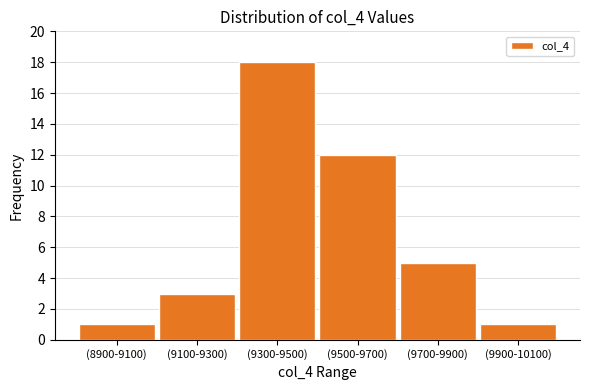

Reading left to right, transcribe all the data shown in this chart.

(8900-9100)=1	(9100-9300)=3	(9300-9500)=18	(9500-9700)=12	(9700-9900)=5	(9900-10100)=1